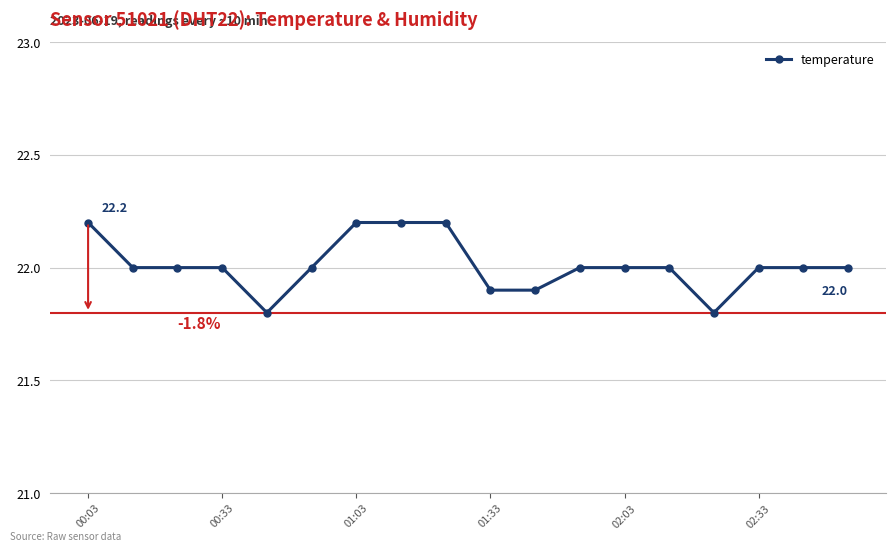

What is the greatest value displayed?

22.2